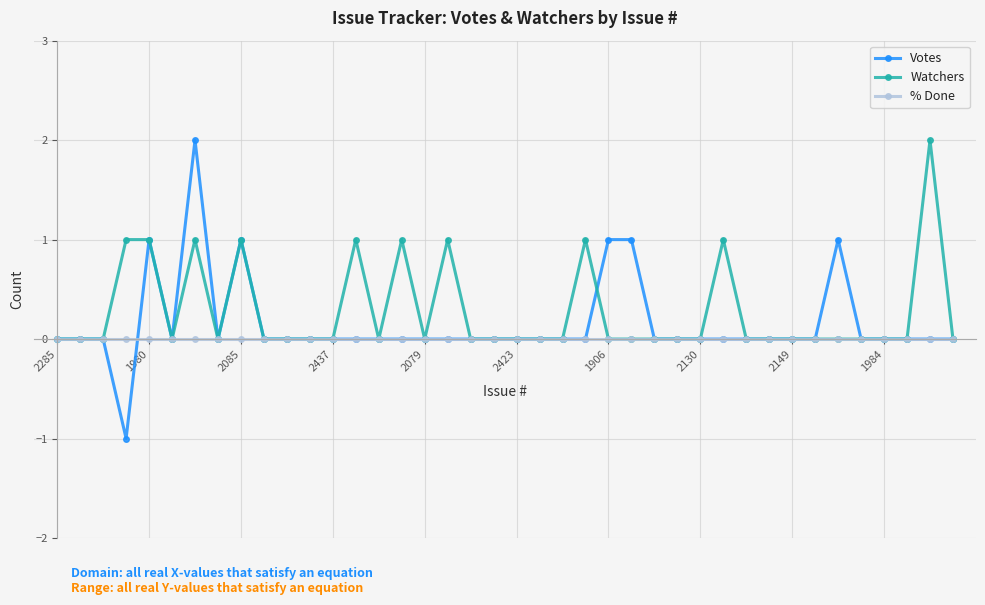

What is the difference between the maximum and minimum values in the Watchers series?

2